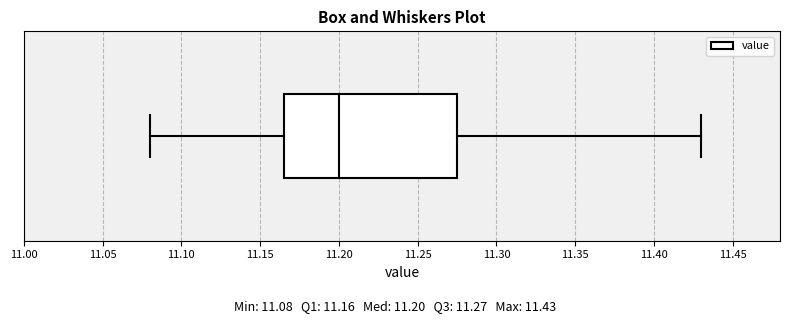

Transcribe this box plot: give where the median line is, the range the box spans, and where the two whiskers end, as read against the x-axis. The values are not printed on the chart, so give them approximately, as read against the axis.

median 11.200, box 11.165 to 11.275, whiskers 11.080 to 11.430